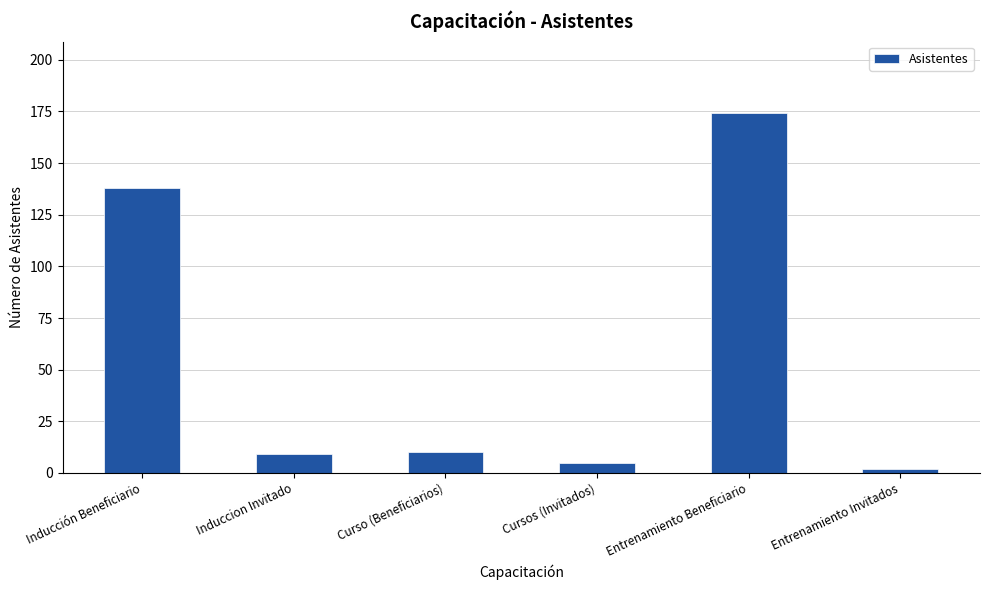

Does the chart contain stacked bars?

No